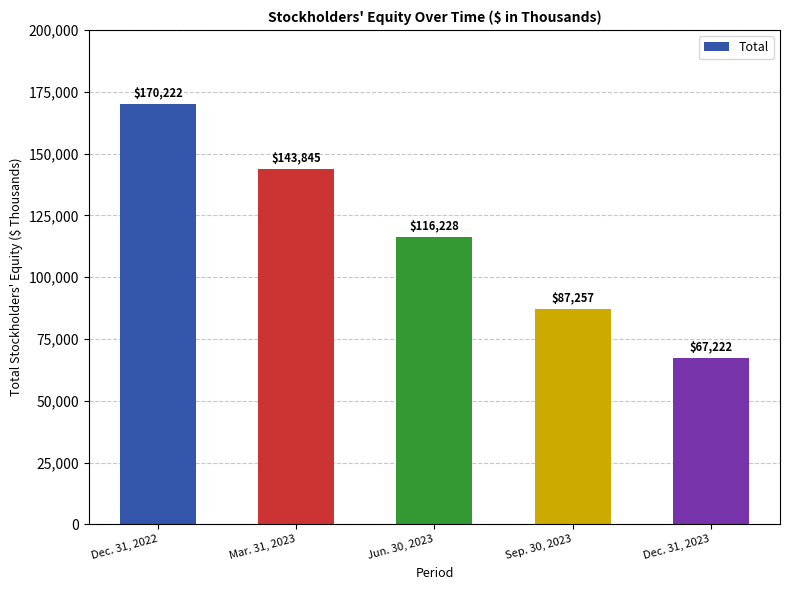

What is the sum of the values at Mar. 31, 2023 and Dec. 31, 2022?

314067